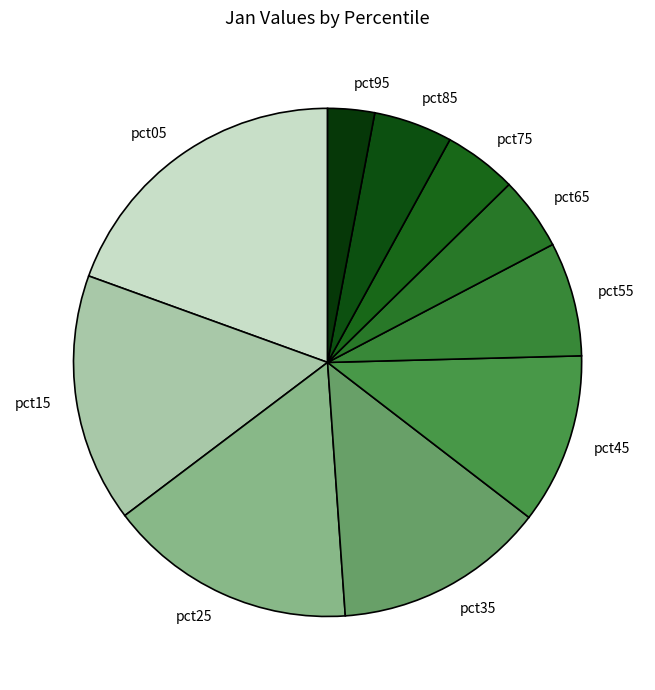

Does any single category account for the majority?

No